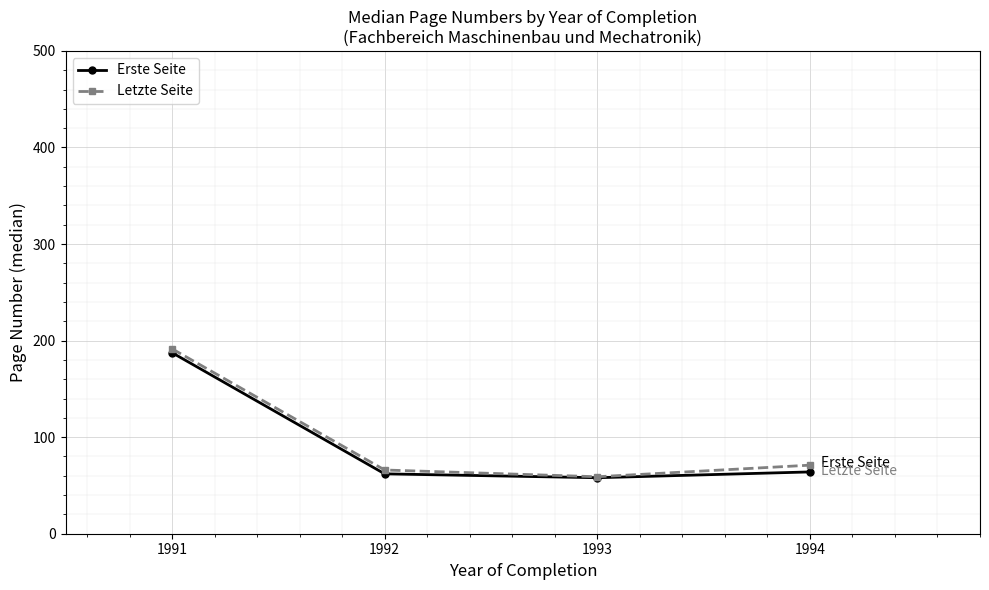

What is the total value across all series at 1991?

379.0